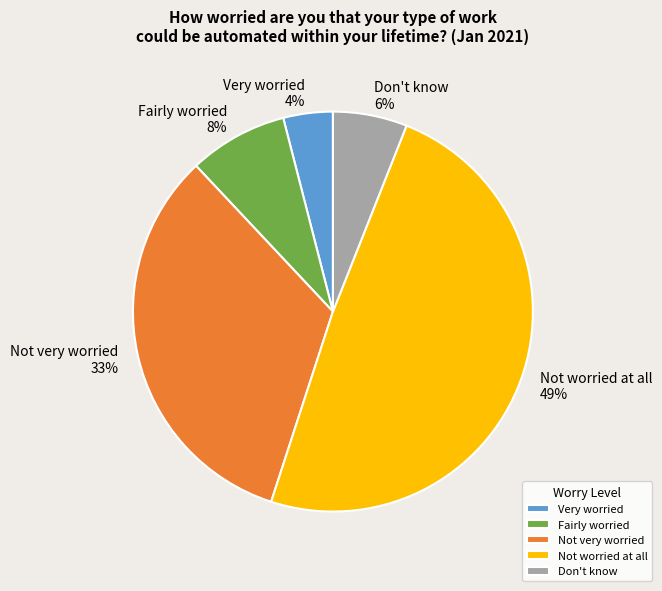

What is the largest slice in the pie chart?

Not worried at all